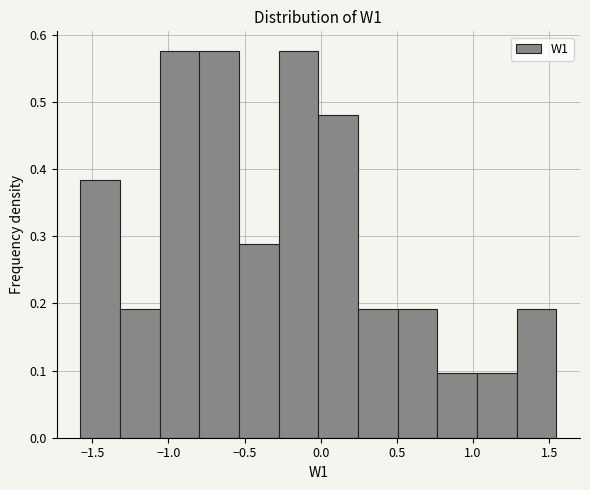

Reading left to right, list every bar in this chart as the range it spans on the x-axis followed by its height. Neither the bar edges nor the heights are printed on the chart, so give them approximately, as read against the axes.

-1.60 to -1.30: 0.38
-1.30 to -1.05: 0.19
-1.05 to -0.80: 0.58
-0.80 to -0.55: 0.58
-0.55 to -0.30: 0.29
-0.30 to 0.00: 0.58
0.00 to 0.25: 0.48
0.25 to 0.50: 0.19
0.50 to 0.75: 0.19
0.75 to 1.05: 0.10
1.05 to 1.30: 0.10
1.30 to 1.55: 0.19